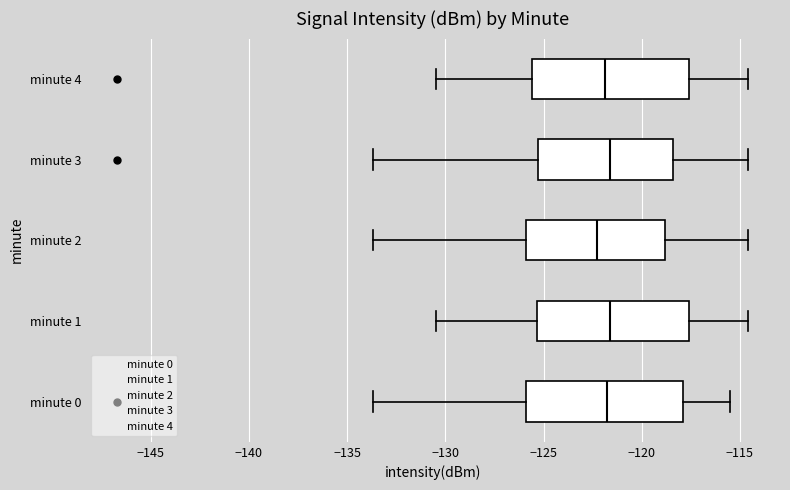

Where is the right edge of the box for minute 1 on the x-axis? The values are not printed on the chart, so give them approximately, as read against the axis.

-117.5